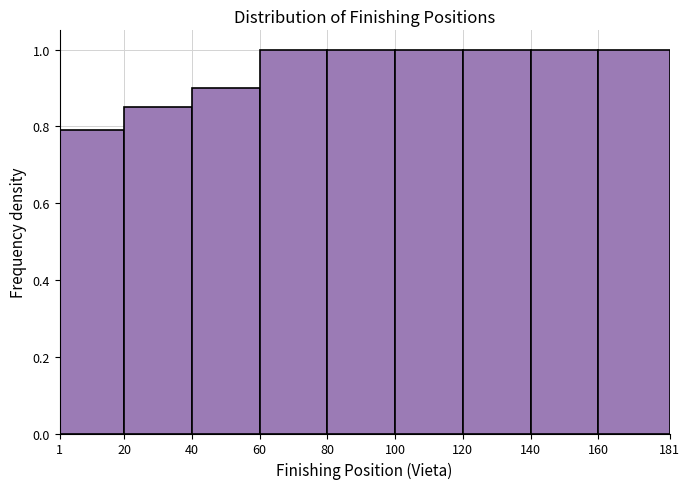

How tall is the bar that spans 80 to 100 on the x-axis? The values are not printed on the chart, so give them approximately, as read against the axis.

1.00